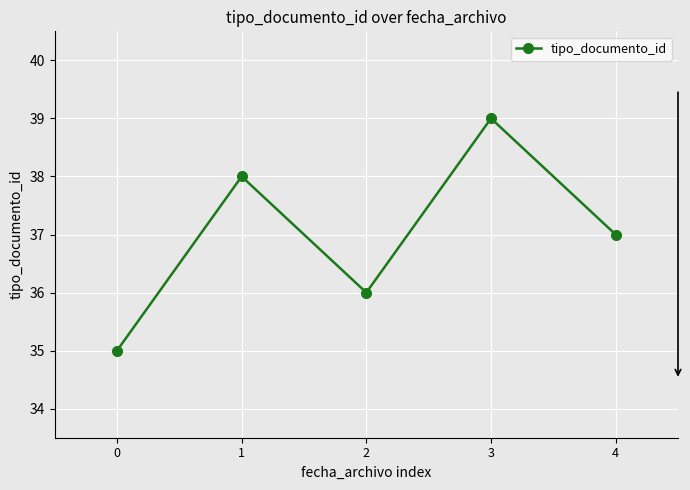

Reading right to left, extract all data points from this chart.

4=37	3=39	2=36	1=38	0=35